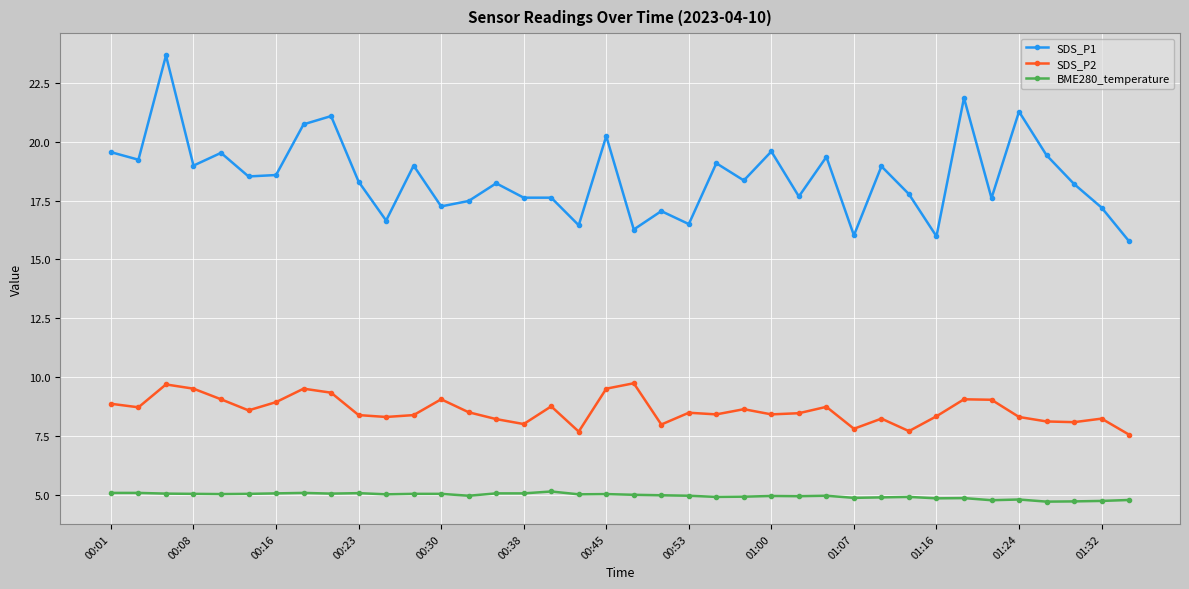

Rank the series by their average value, from highest to lowest.

SDS_P1, SDS_P2, BME280_temperature